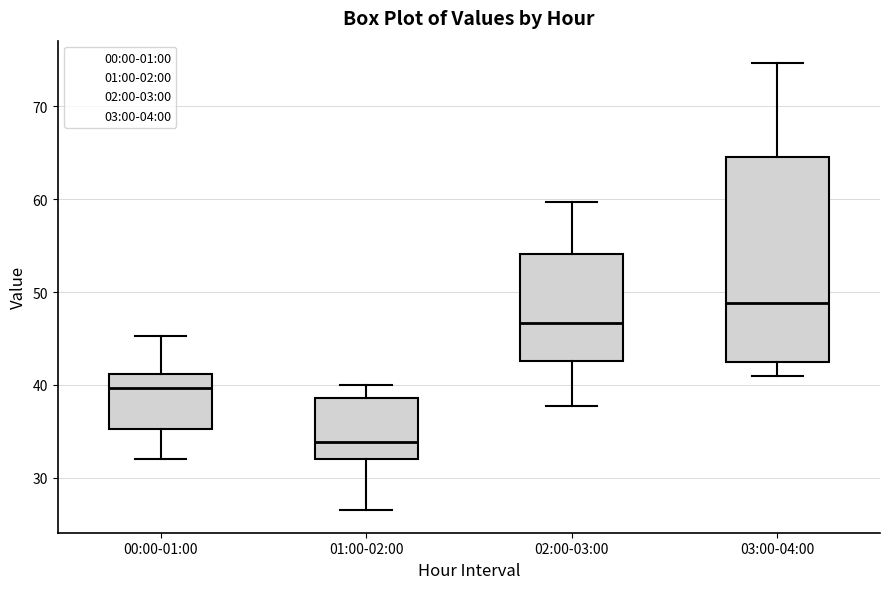

Which box's median line is the highest?

03:00-04:00